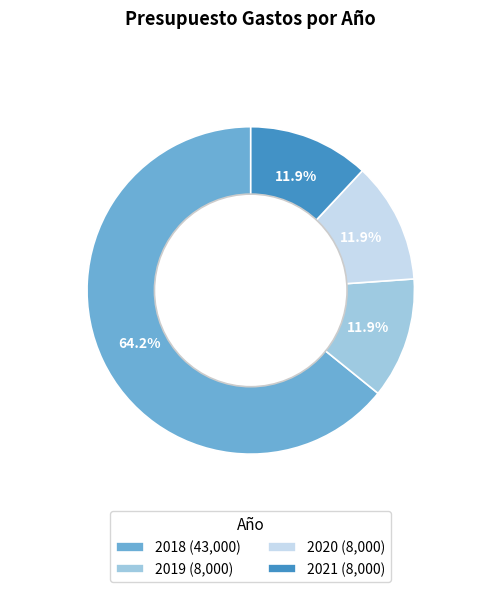

Count the number of slices in the pie.

4